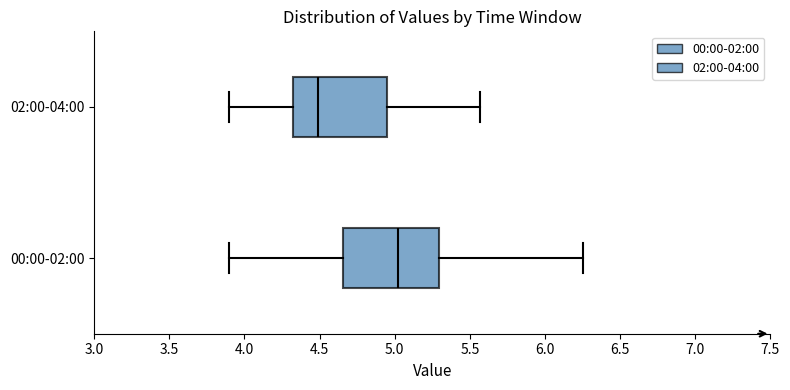

Reading bottom to top, transcribe this box plot: for each box, give where its median line is, the range the box spans, and where its two whiskers end, as read against the x-axis. The values are not printed on the chart, so give them approximately, as read against the axis.

00:00-02:00: median 5.05, box 4.65 to 5.30, whiskers 3.90 to 6.25
02:00-04:00: median 4.50, box 4.30 to 4.95, whiskers 3.90 to 5.55